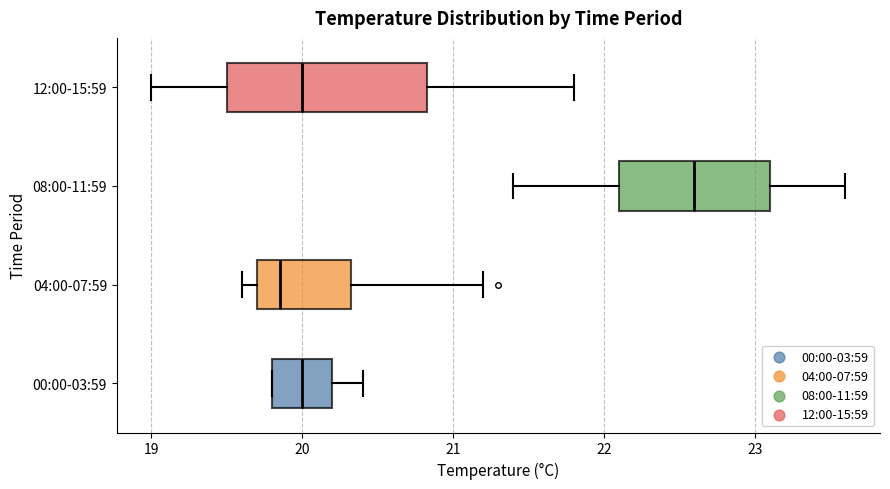

Comparing the boxes themselves (not the whiskers), which one is the widest?

12:00-15:59